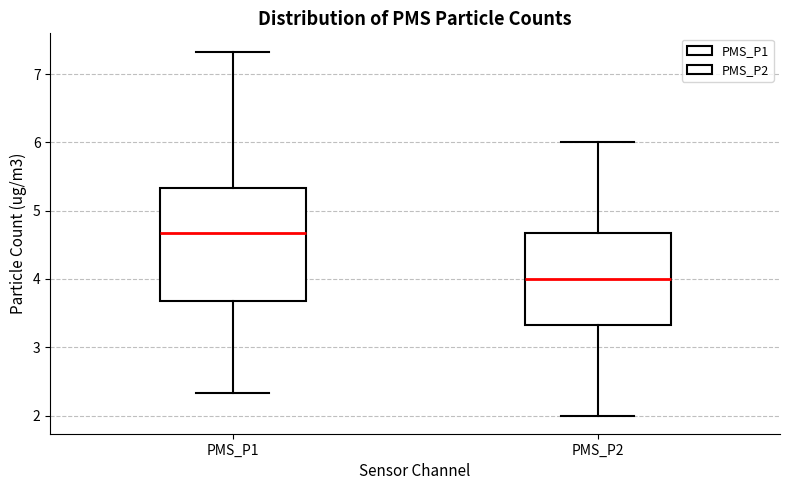

Which box is the tallest, from its lower edge to its upper edge?

PMS_P1